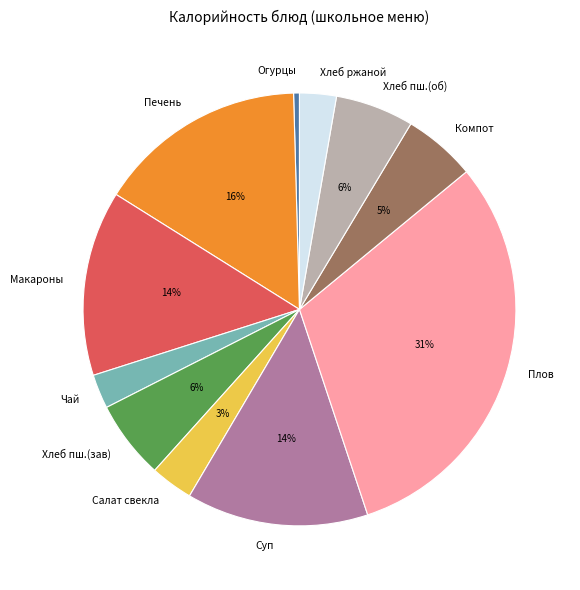

How many slices are in this pie chart?

11